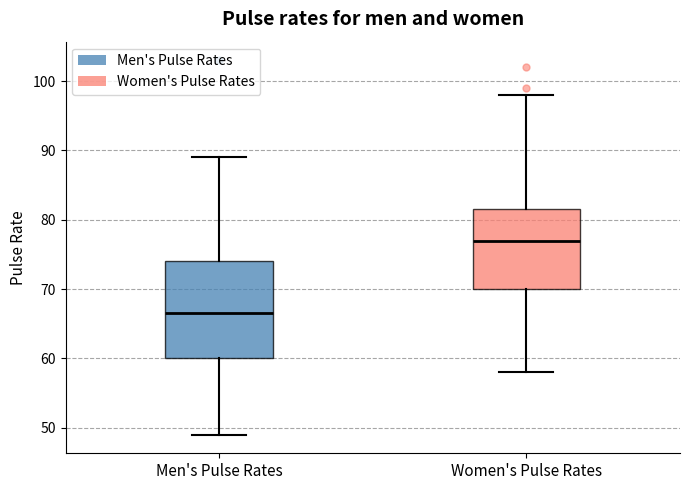

Reading left to right, transcribe this box plot: for each box, give where its median line is, the range the box spans, and where its two whiskers end, as read against the y-axis. The values are not printed on the chart, so give them approximately, as read against the axis.

Men's Pulse Rates: median 67, box 60 to 74, whiskers 49 to 89
Women's Pulse Rates: median 77, box 70 to 82, whiskers 58 to 98